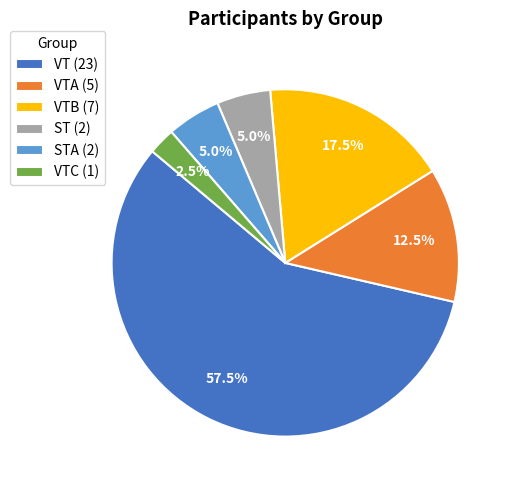

Is there any slice that represents more than half of the pie?

Yes